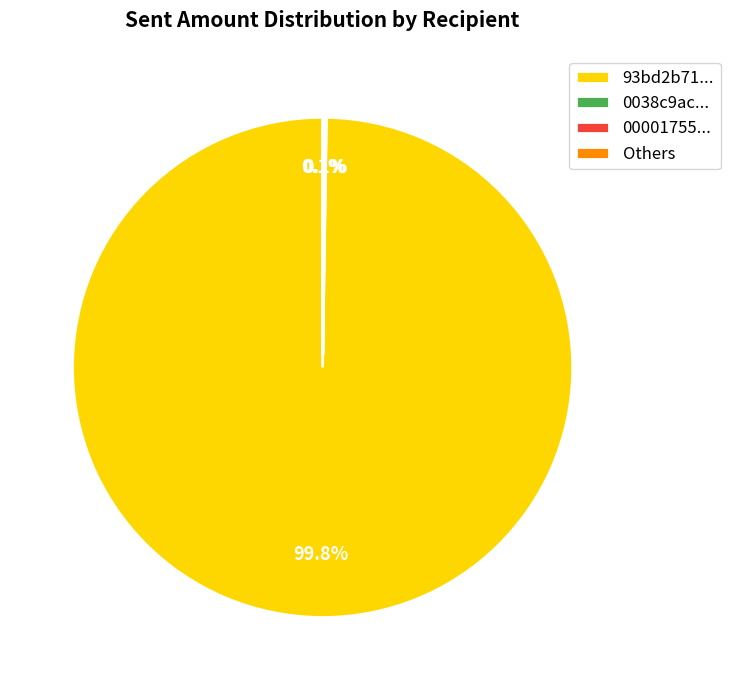

Is 93bd2b71... the majority of the pie?

Yes